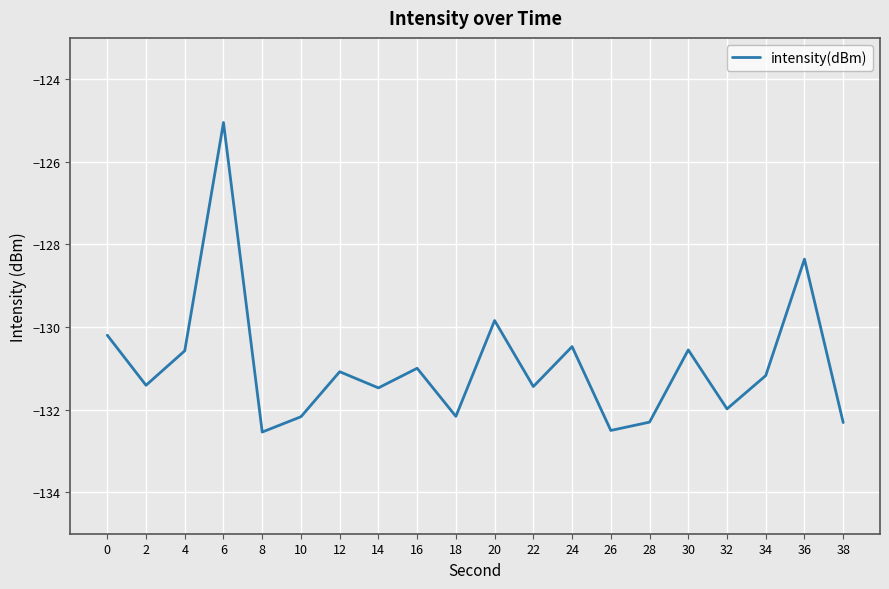

Between 12 and 26, which is larger?

12